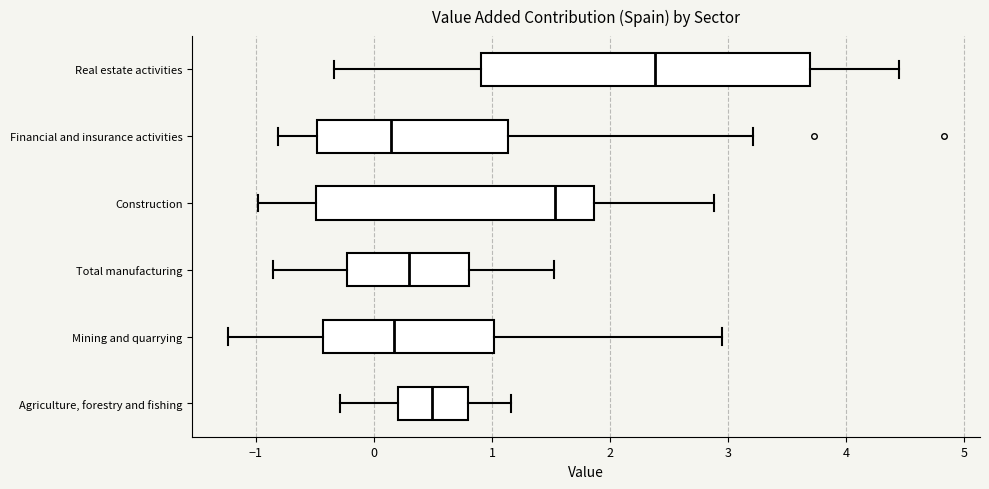

Where does the right whisker of the box for Mining and quarrying end on the x-axis? The values are not printed on the chart, so give them approximately, as read against the axis.

2.9